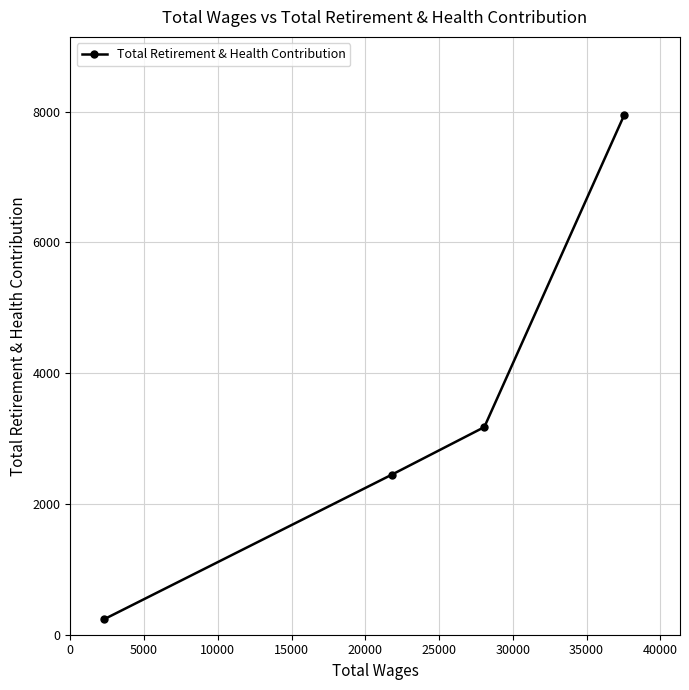

What is the value of the 1st point from the left?

236